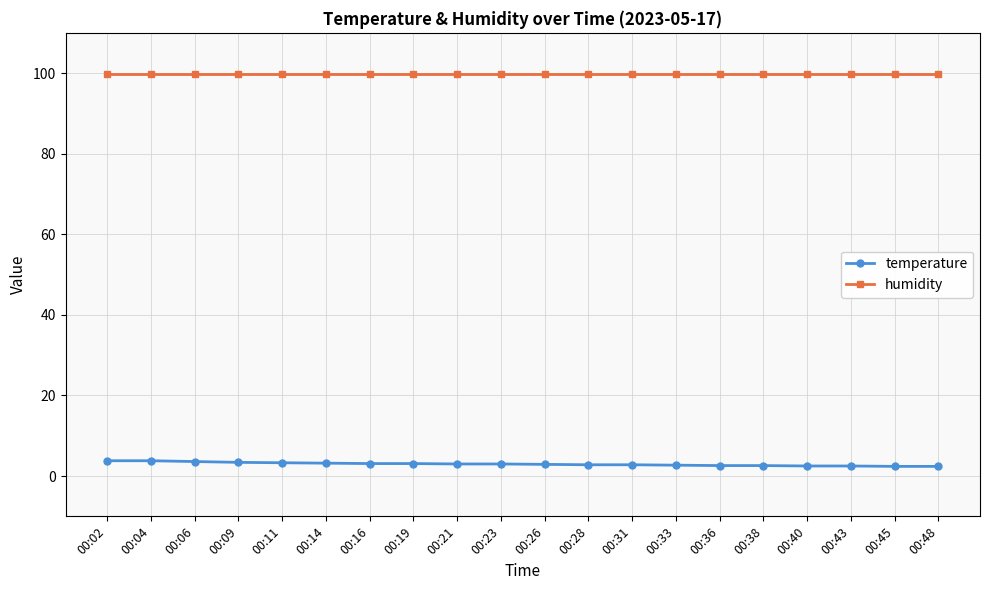

List the series in order of their overall mean, lowest first.

temperature, humidity